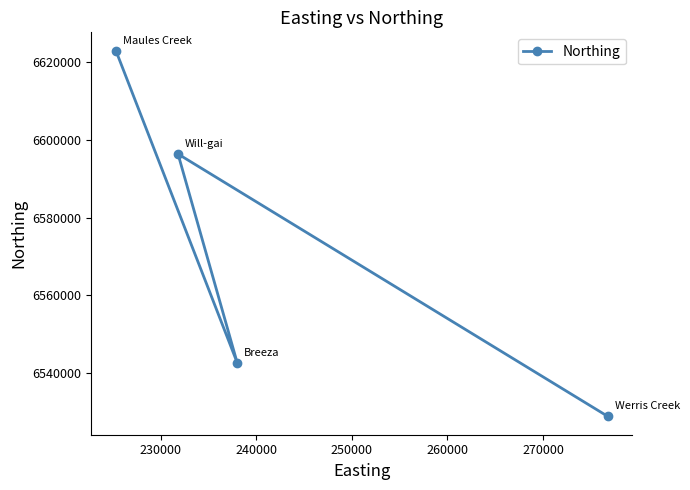

How many lines are shown in the chart?

1